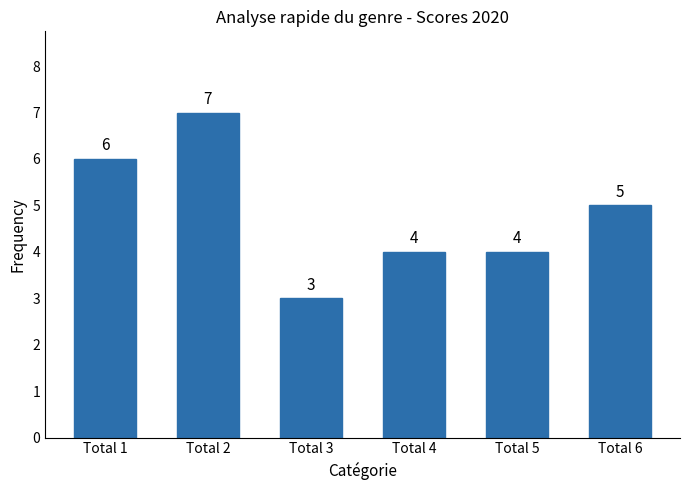

Reading left to right, what are all the values shown in this chart?

6	7	3	4	4	5